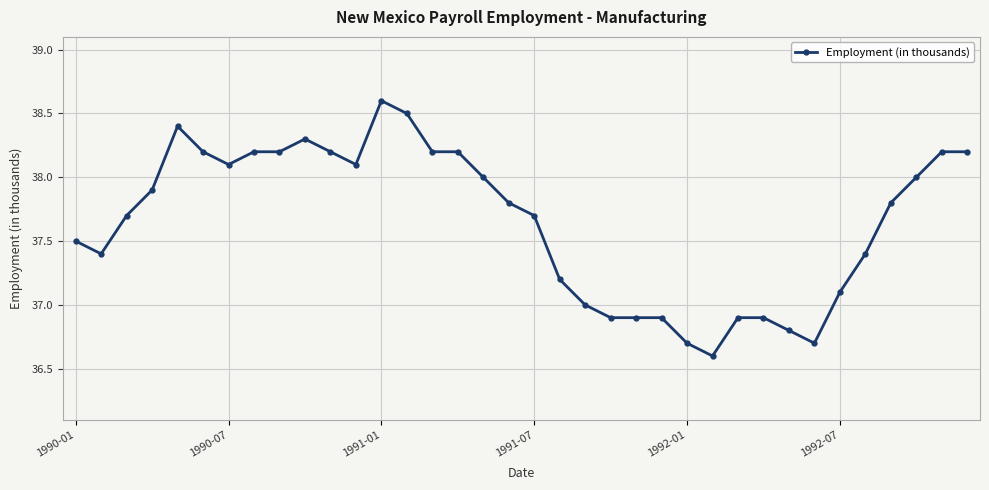

What is the value of the 18th point from the left?

37.8